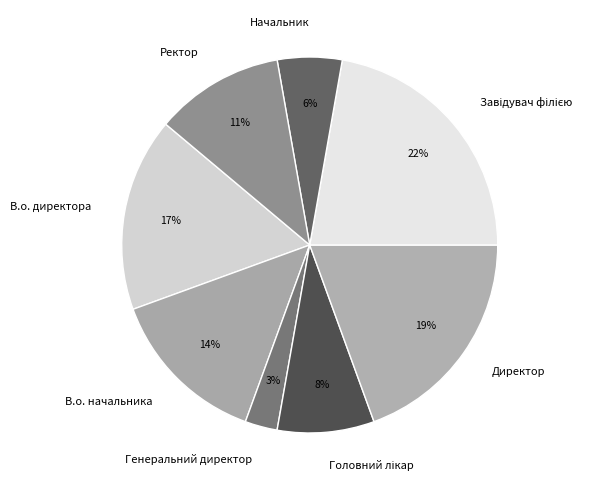

To the nearest percent, what is the difference between the largest and smallest slice percentages?

19%